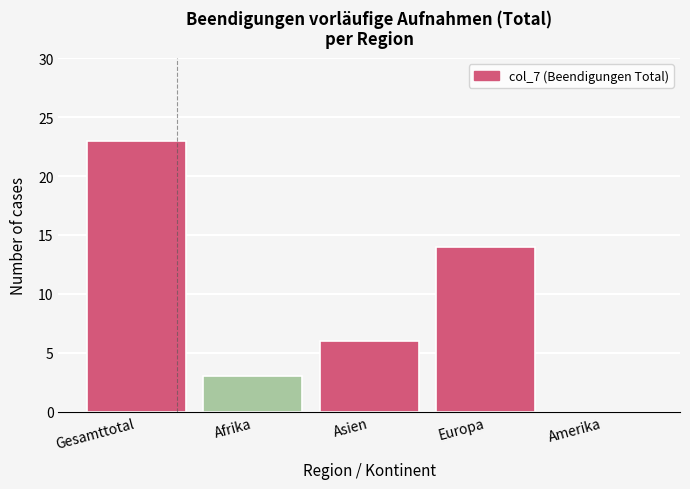

Reading left to right, list all the values displayed in this chart.

Gesamttotal=23	Afrika=3	Asien=6	Europa=14	Amerika=0